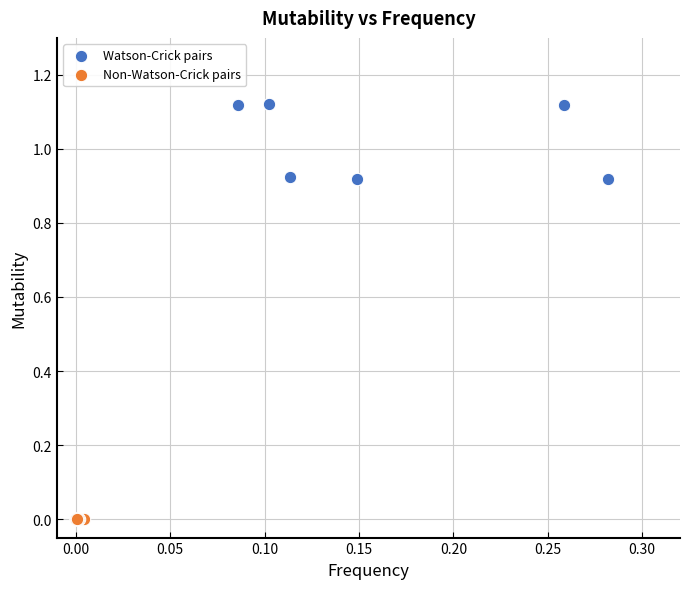

Which series contains the highest Y value?

Watson-Crick pairs